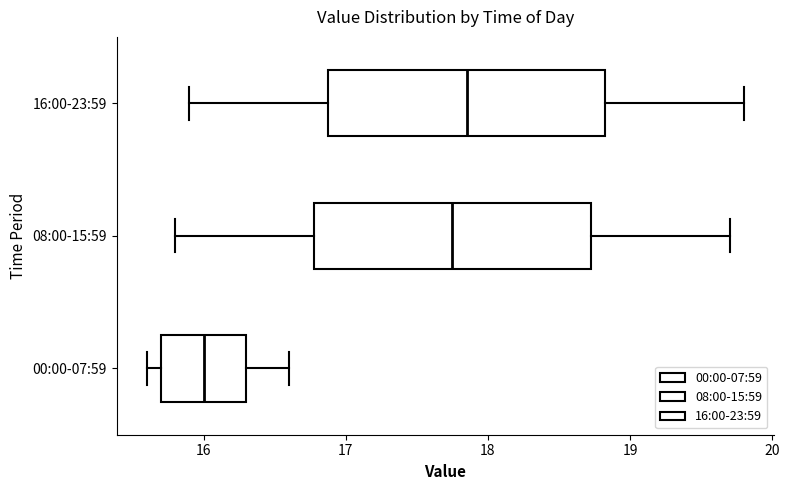

Which box has the furthest to the left median line?

00:00-07:59